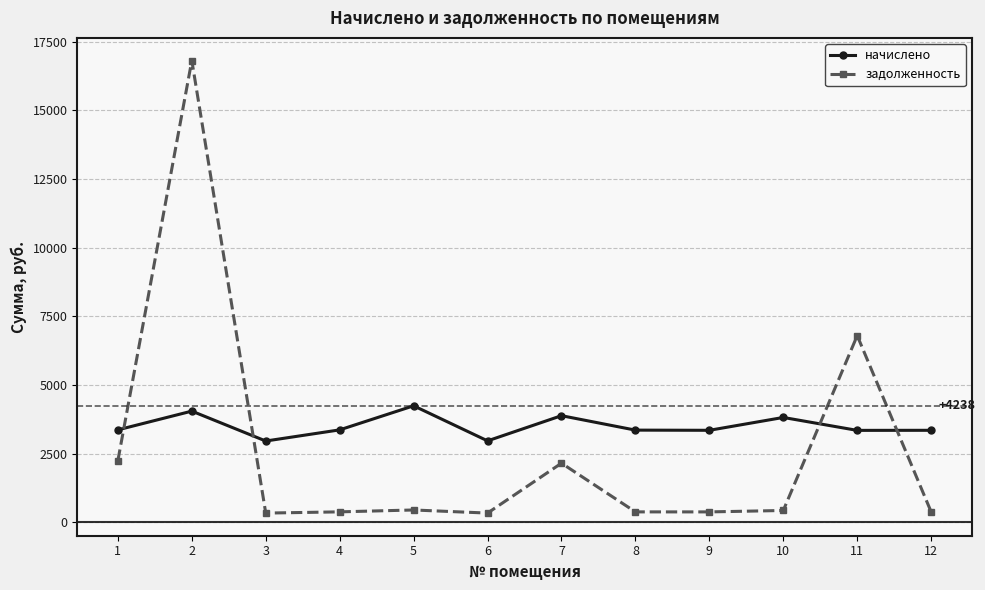

After their last crossing, which series has the higher values: начислено or задолженность?

начислено